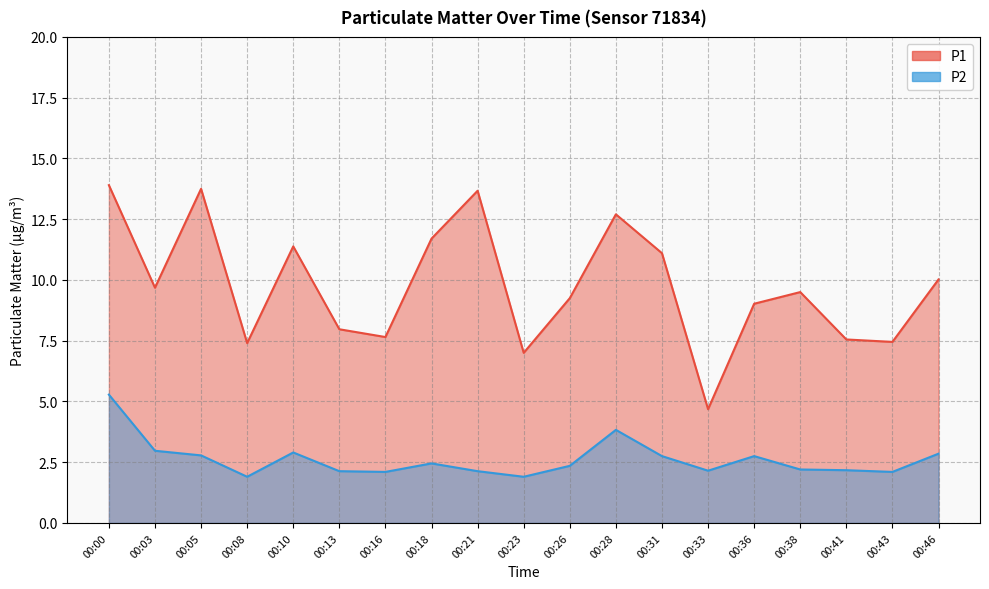

What is the value of the P2 point at the 3rd from the left?

2.8